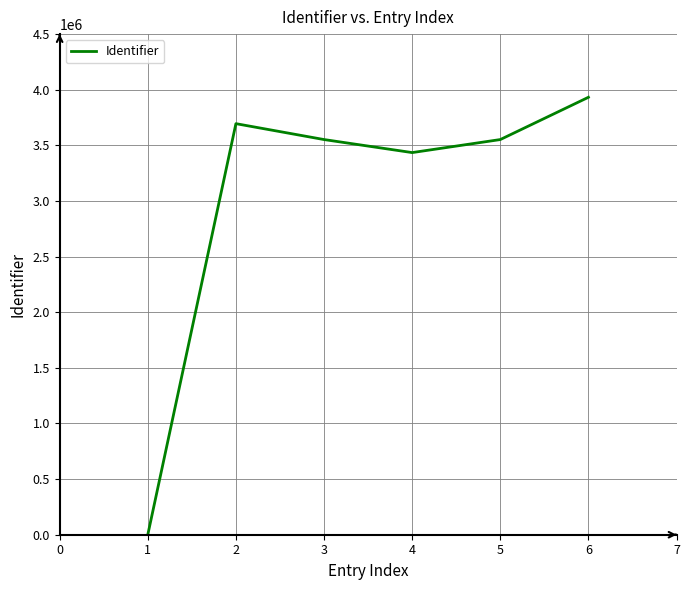

How many interior local valleys (lower than both neighbors) does the data have?

1